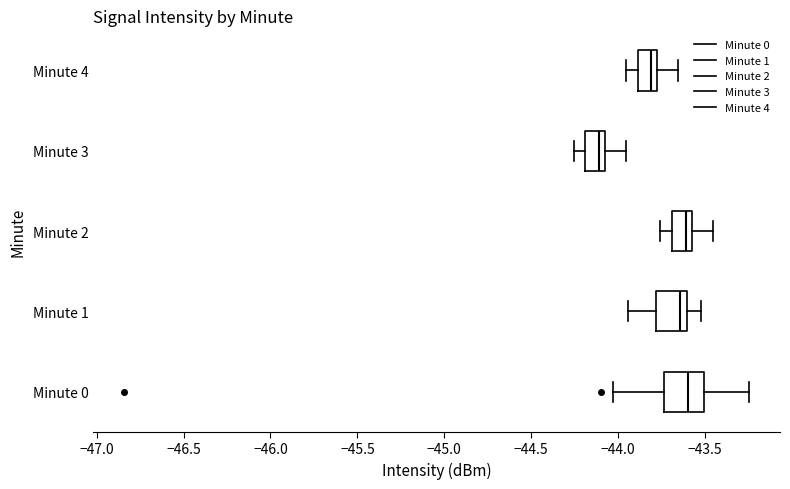

Where does the right whisker of the box for Minute 4 end on the x-axis? The values are not printed on the chart, so give them approximately, as read against the axis.

-43.65